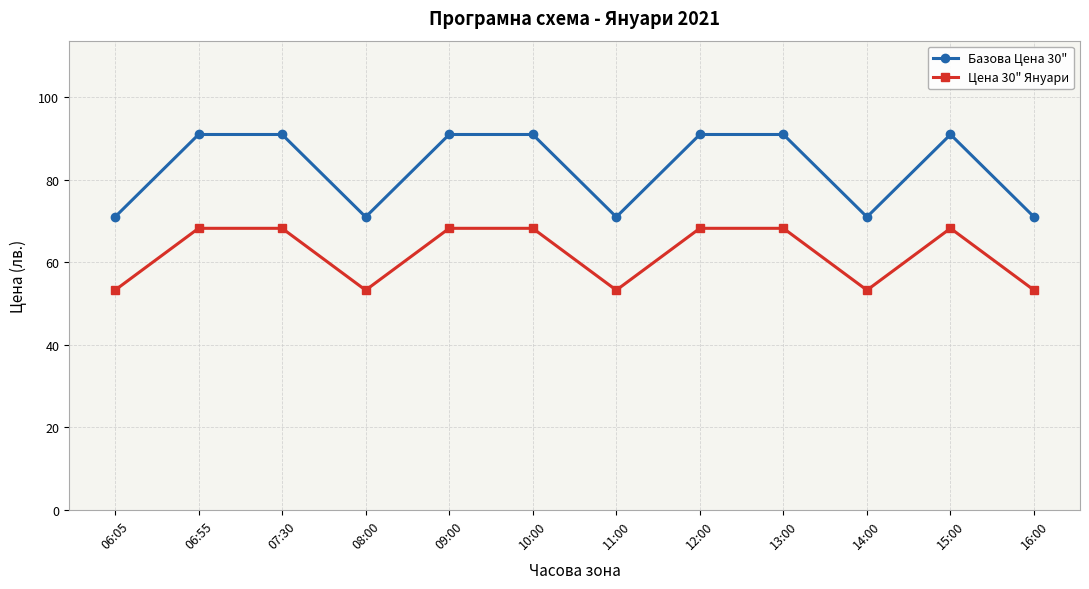

Rank the series by their maximum value, from lowest to highest.

Цена 30" Януари, Базова Цена 30"